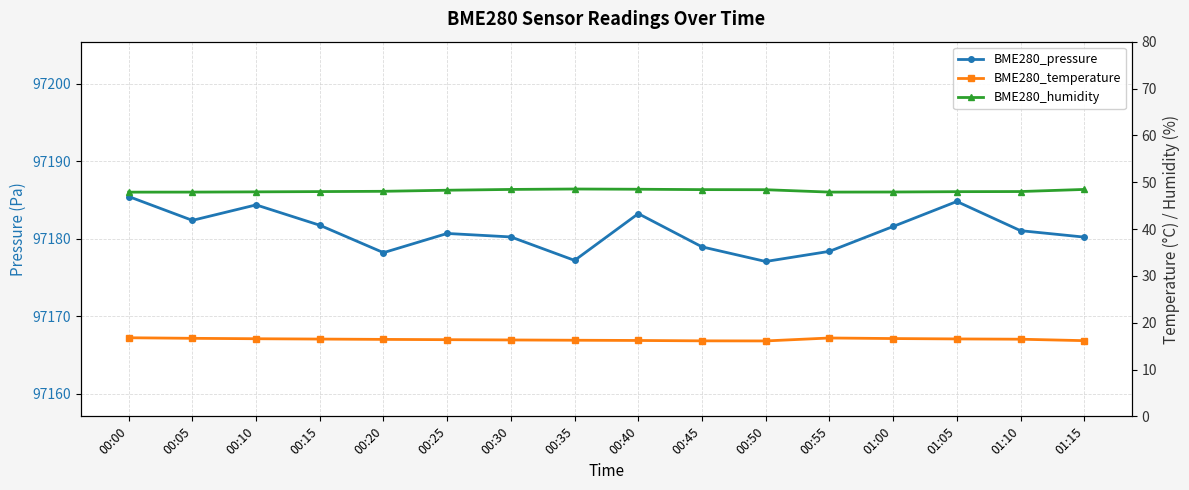

What is the average value of the BME280_temperature series?

16.4